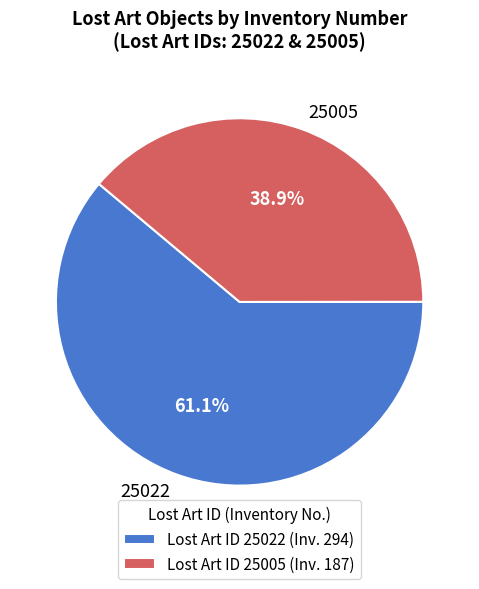

Combined, do 25022 and 25005 account for over 50%?

Yes